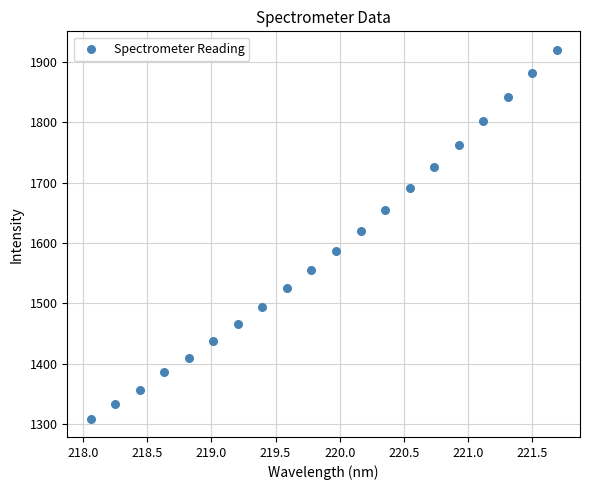

What is the range of X values (max minus min)?

3.6